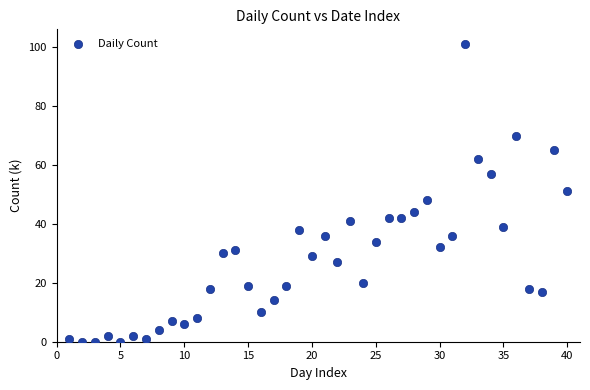

What is the range of Y values (max minus min)?

101